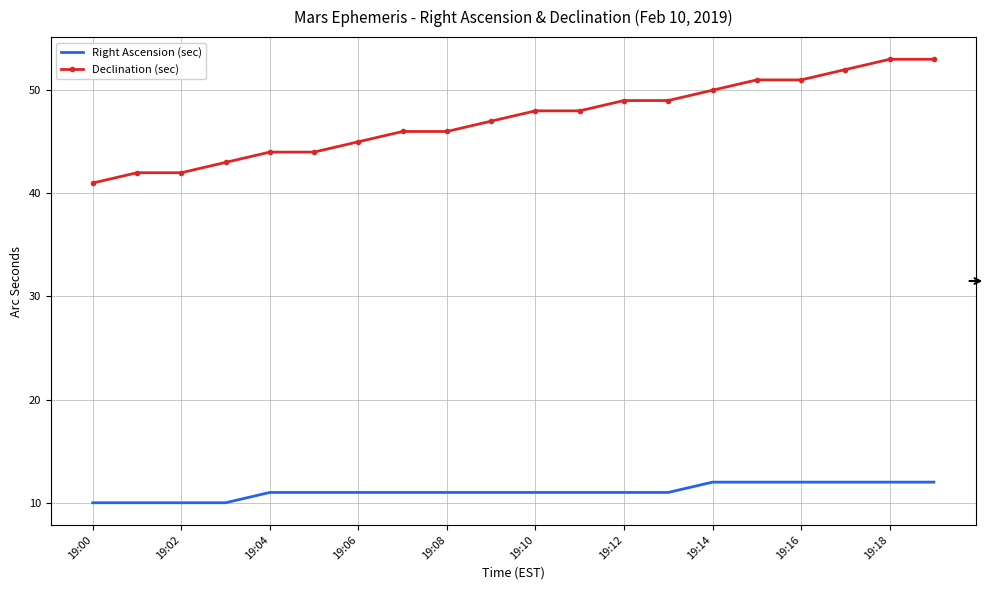

What is the difference between the maximum and minimum values in the Declination (sec) series?

12